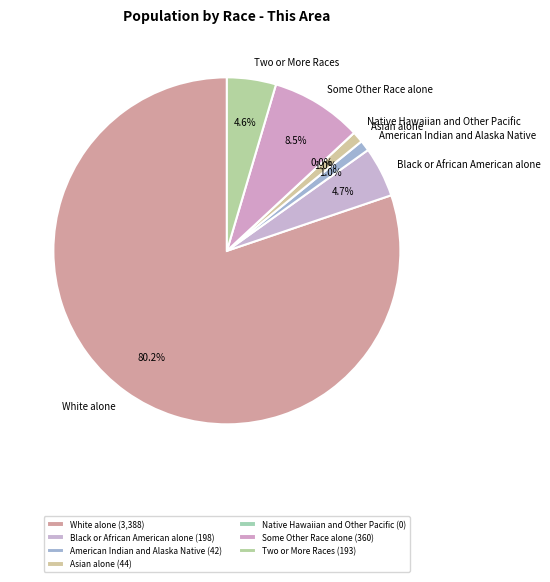

To the nearest percent, what percentage of the pie is Two or More Races?

5%